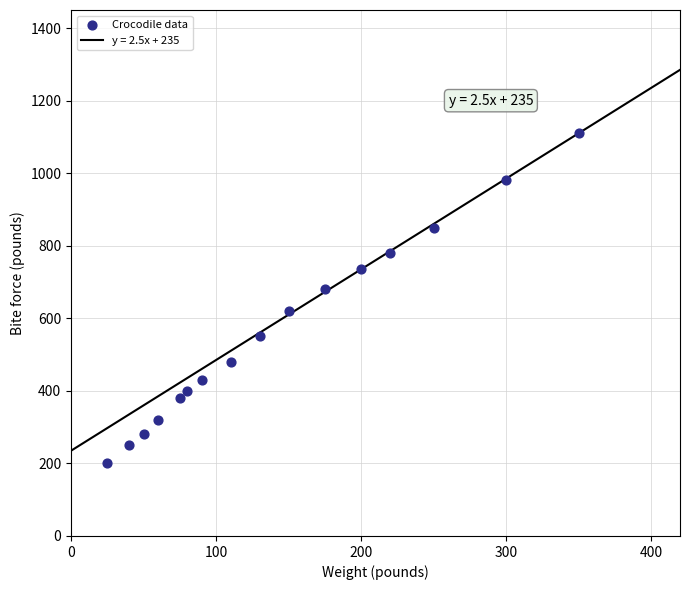

What is the range of Y values (max minus min)?

910